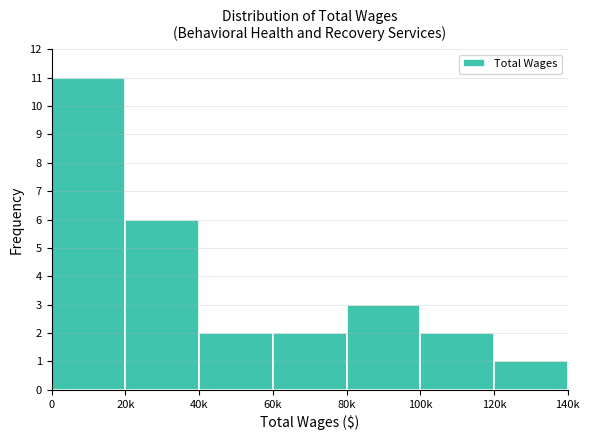

Reading left to right, what are all the values shown in this chart?

11	6	2	2	3	2	1